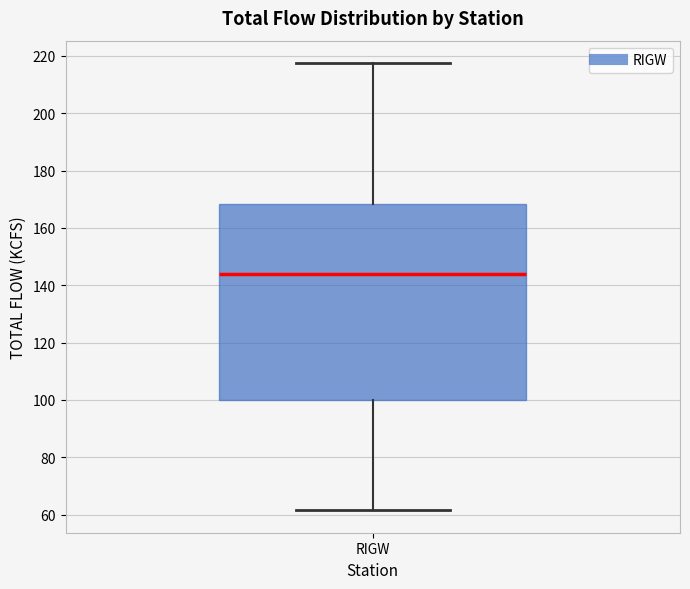

Where is the lower edge of the box for RIGW on the y-axis? The values are not printed on the chart, so give them approximately, as read against the axis.

100